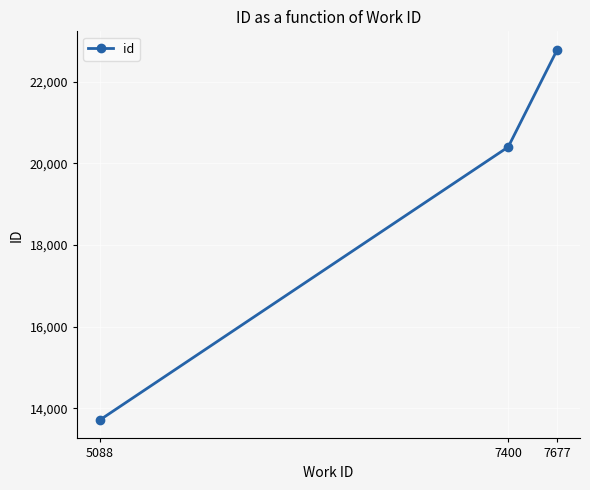

Does the chart display data point markers on the line(s)?

Yes